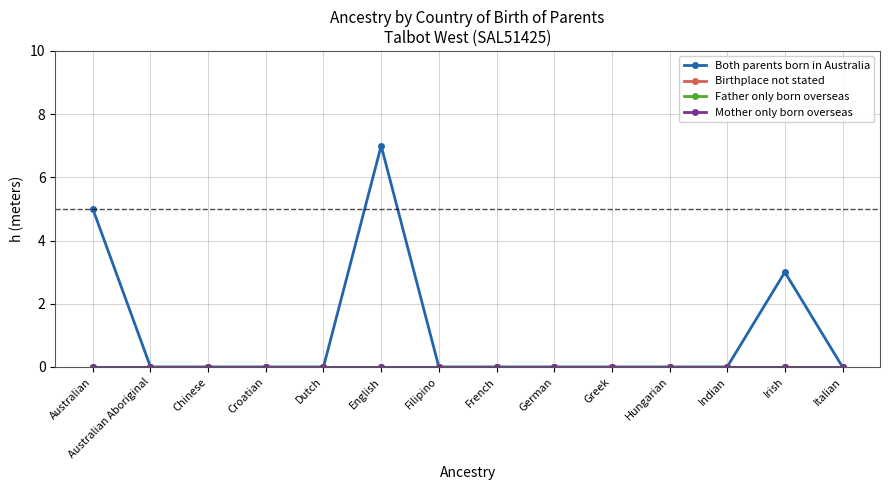

Does the chart have visible grid lines?

Yes